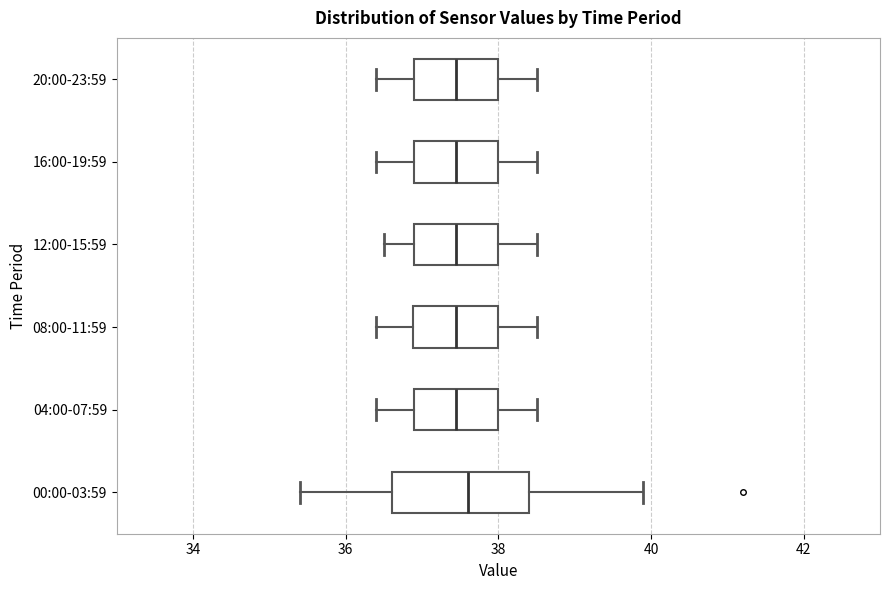

Where does the left whisker of the box for 00:00-03:59 end on the x-axis? The values are not printed on the chart, so give them approximately, as read against the axis.

35.4